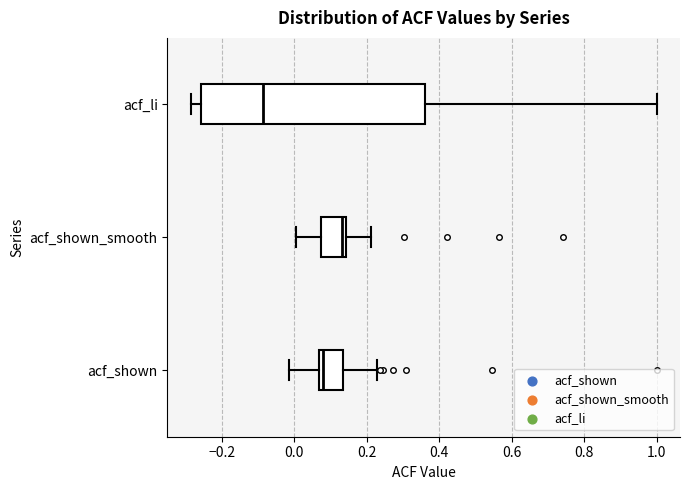

Reading bottom to top, transcribe this box plot: for each box, give where its median line is, the range the box spans, and where its two whiskers end, as read against the x-axis. The values are not printed on the chart, so give them approximately, as read against the axis.

acf_shown: median 0.08, box 0.06 to 0.14, whiskers -0.02 to 0.22
acf_shown_smooth: median 0.14 (just left of the box's right edge), box 0.08 to 0.14, whiskers 0.00 to 0.22
acf_li: median -0.08, box -0.26 to 0.36, whiskers -0.28 to 1.00